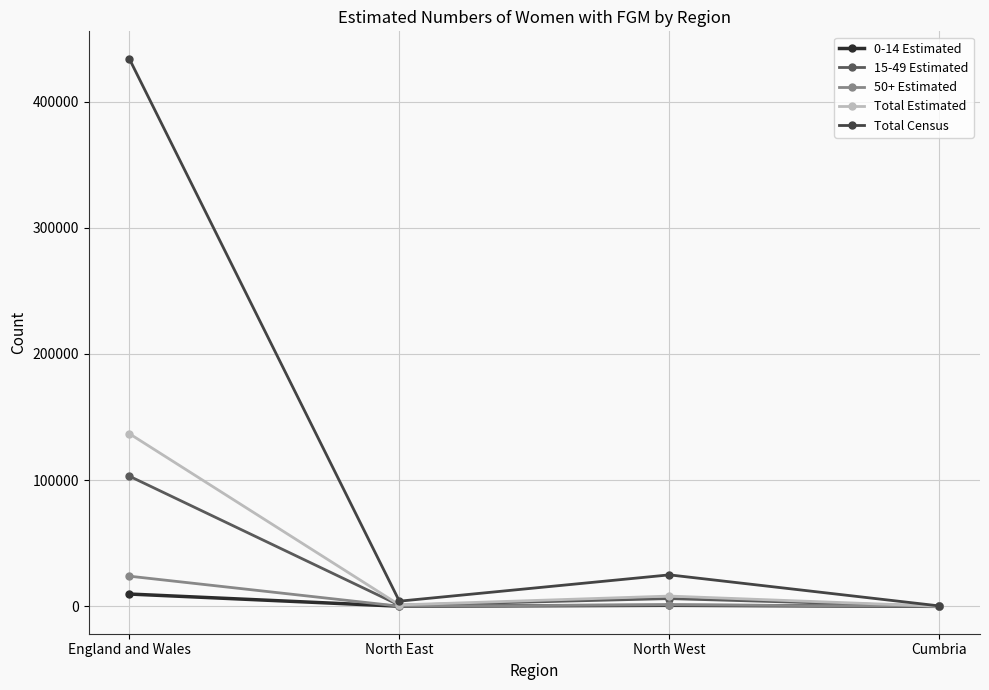

How many values in the 50+ Estimated series are below 1176?

2